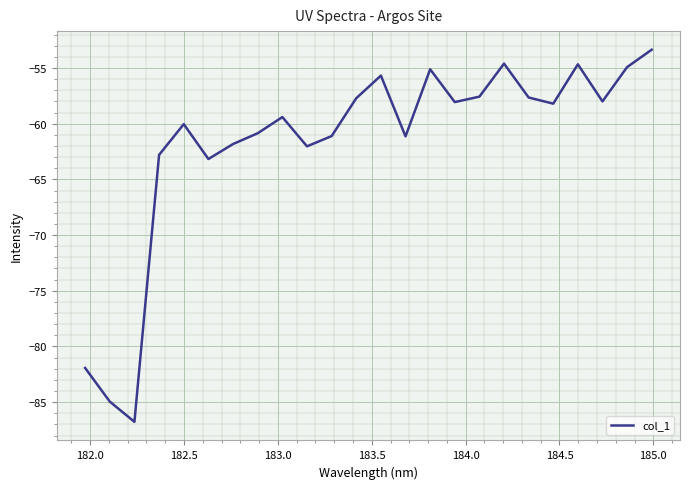

What is the smallest value displayed?

-86.8